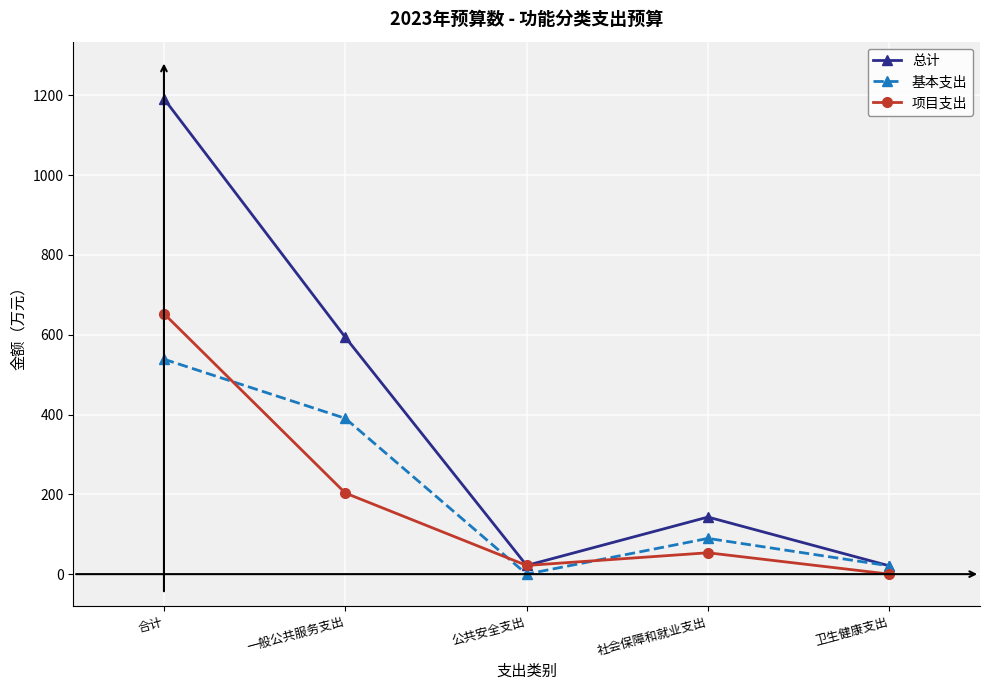

Between 一般公共服务支出 and 社会保障和就业支出, which series saw the biggest shift?

总计